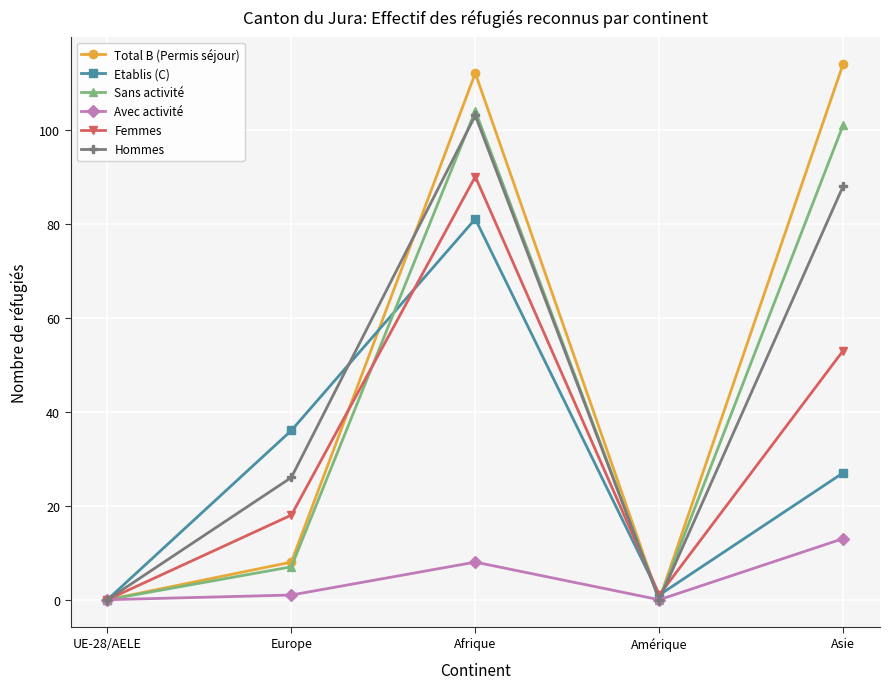

What is the label of the 5th point from the left?

Asie